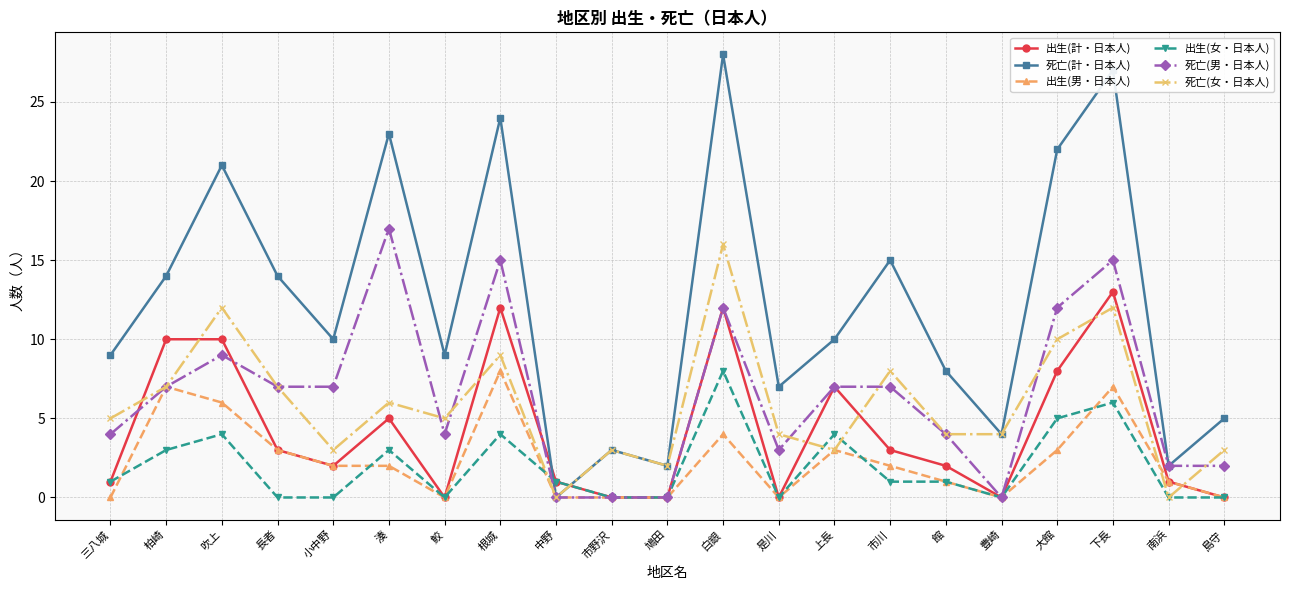

What is the difference between the highest and lowest values at 豊崎?

4